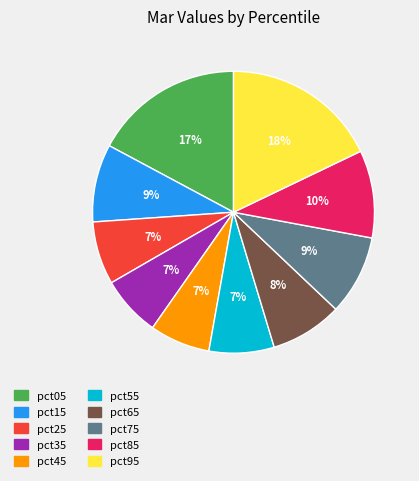

Is the sum of pct55 and pct95 greater than half?

No